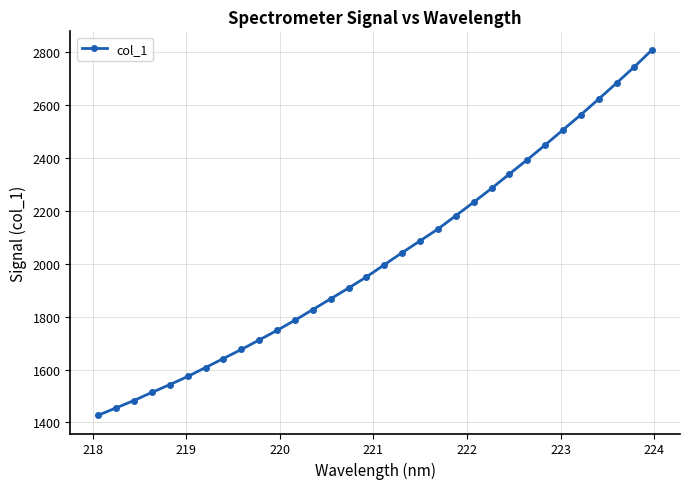

True or false: the data has more than 2 interior local peaks.

False